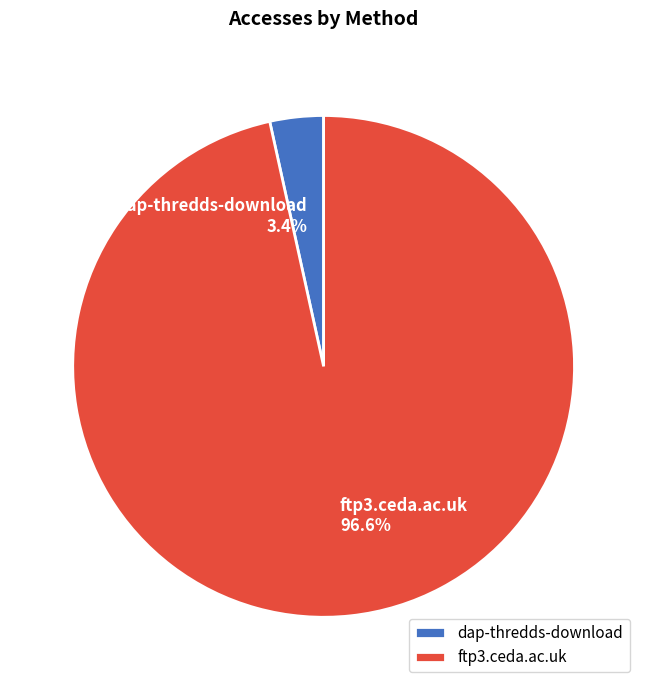

What percentage is the ftp3.ceda.ac.uk slice, to the nearest percent?

97%